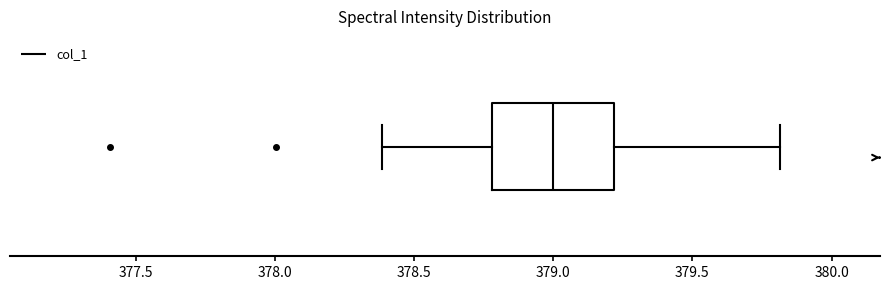

Transcribe this box plot: give where the median line is, the range the box spans, and where the two whiskers end, as read against the x-axis. The values are not printed on the chart, so give them approximately, as read against the axis.

median 379.0, box 378.8 to 379.2, whiskers 378.4 to 379.8